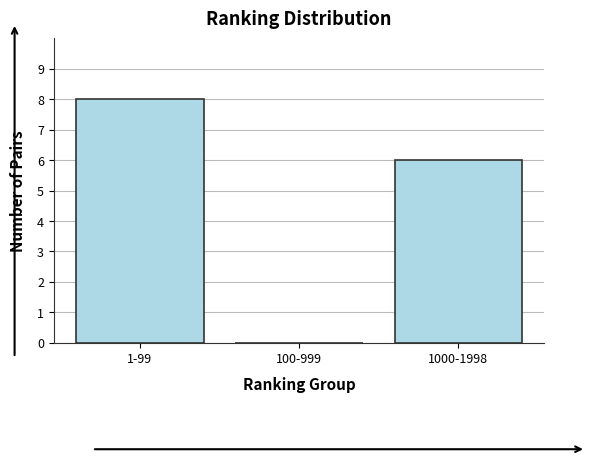

Reading left to right, list all the values displayed in this chart.

1-99=8	100-999=0	1000-1998=6